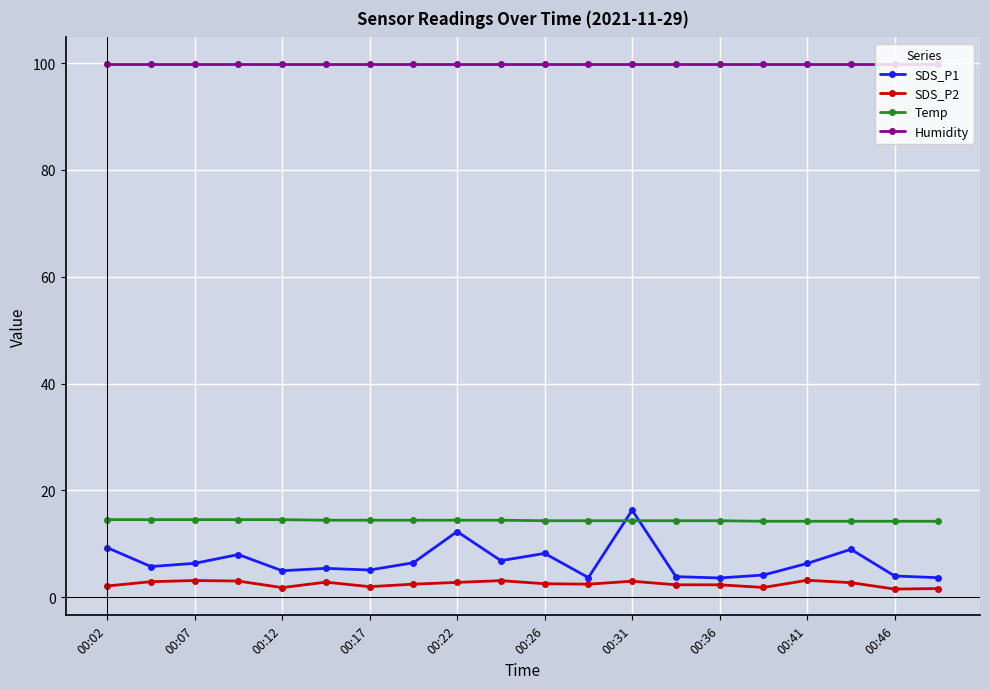

Which series has the largest total across all categories?

Humidity